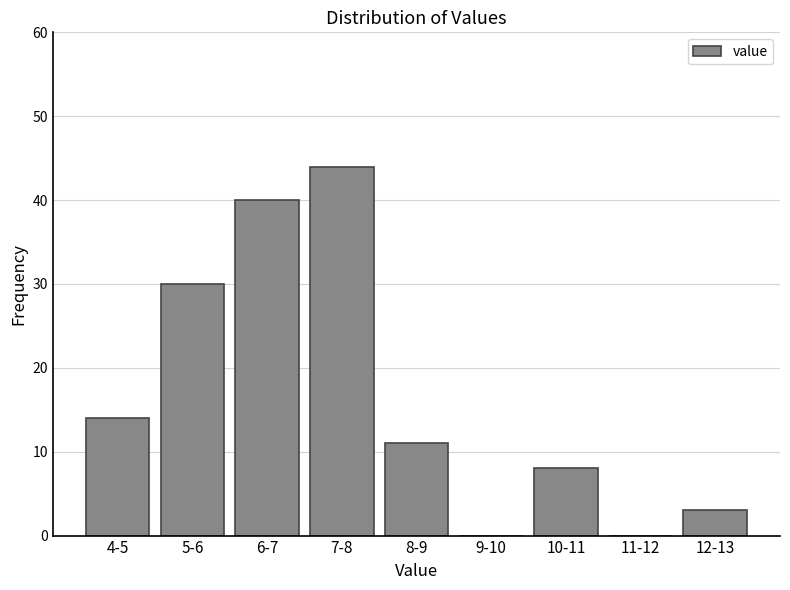

Reading right to left, transcribe all the data shown in this chart.

12-13=3	11-12=0	10-11=8	9-10=0	8-9=11	7-8=44	6-7=40	5-6=30	4-5=14